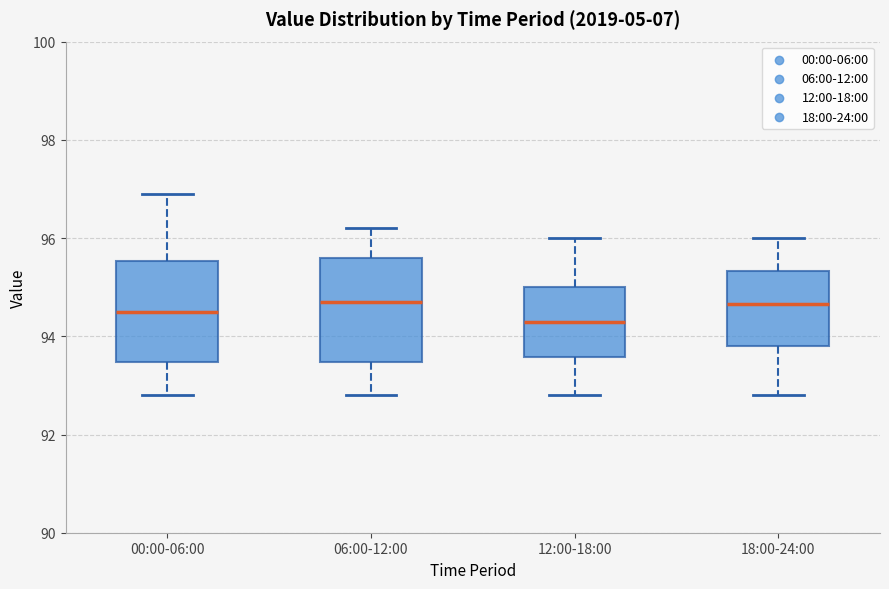

Where does the median line of the box for 00:00-06:00 sit on the y-axis? The values are not printed on the chart, so give them approximately, as read against the axis.

94.6